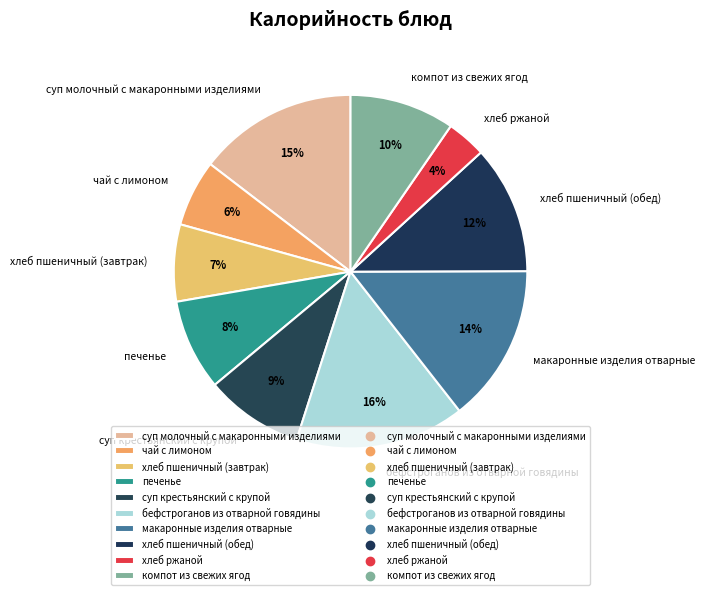

Combined, do печенье and суп крестьянский с крупой account for over 50%?

No